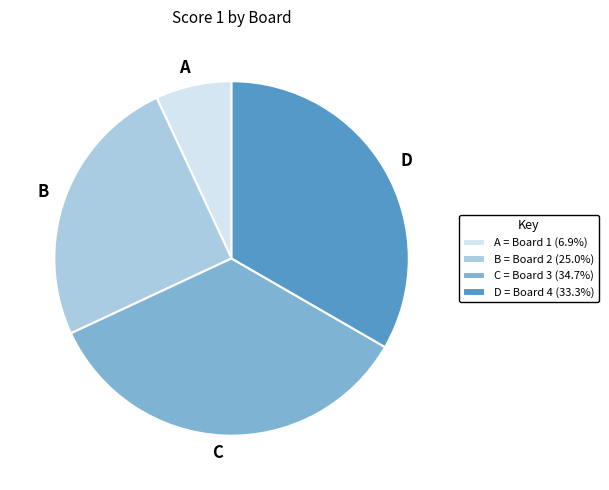

Count the number of slices in the pie.

4